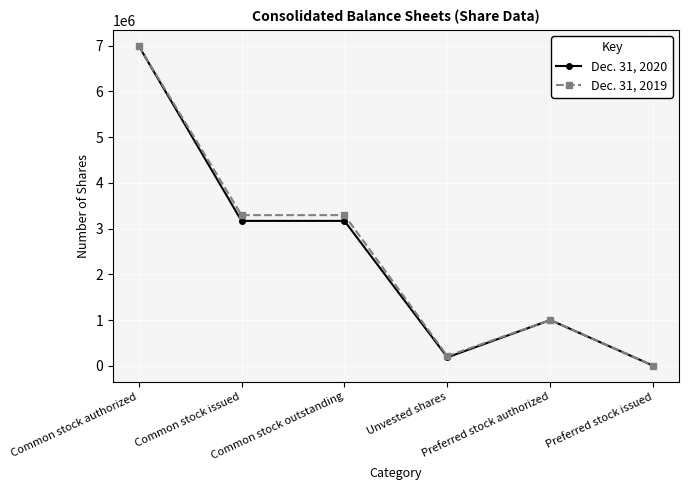

Is this an area chart (filled region under the line)?

No